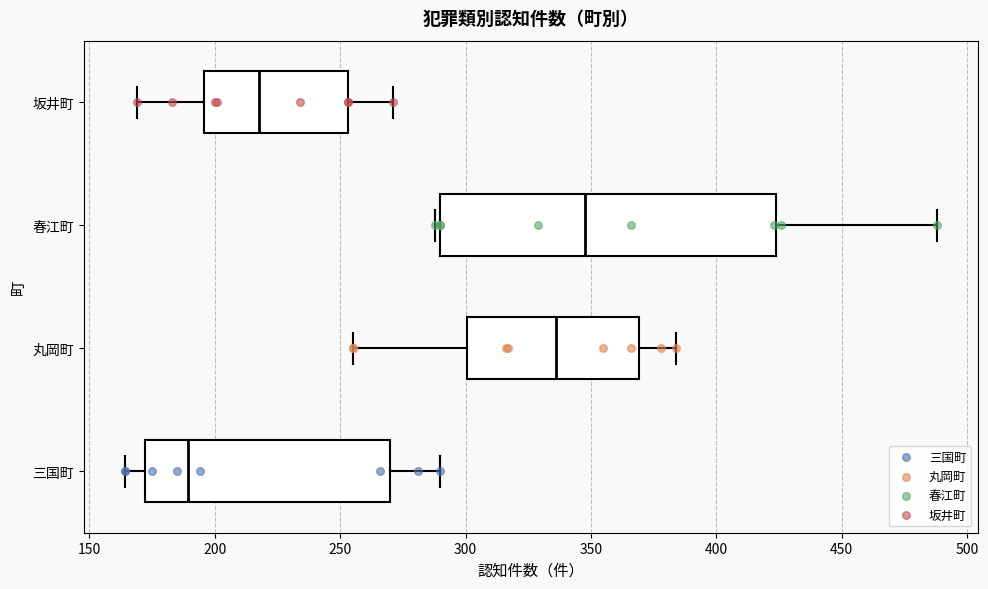

Reading bottom to top, transcribe this box plot: for each box, give where its median line is, the range the box spans, and where its two whiskers end, as read against the x-axis. The values are not printed on the chart, so give them approximately, as read against the axis.

三国町: median 190, box 170 to 270, whiskers 165 to 290
丸岡町: median 335, box 300 to 370, whiskers 255 to 385
春江町: median 350, box 290 to 425, whiskers 290 (just left of the box's left edge) to 490
坂井町: median 220, box 195 to 255, whiskers 170 to 270